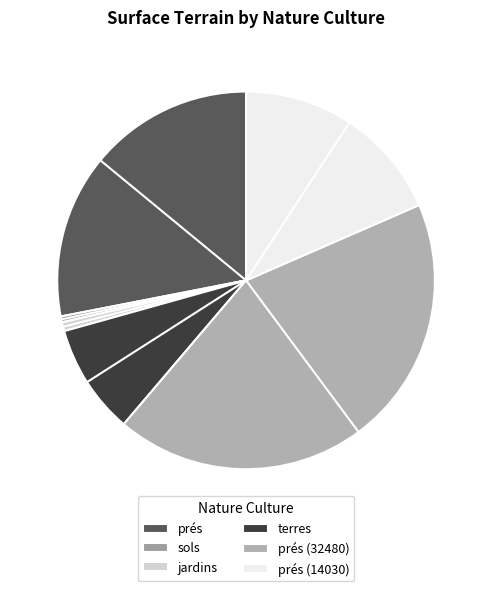

How many segments does this pie chart have?

6